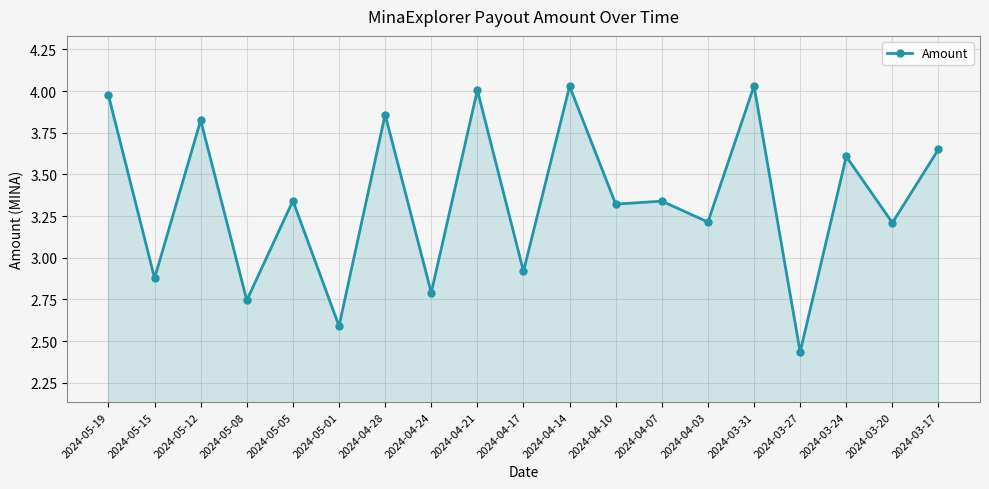

How many points are lower than both their immediate neighbors (excluding endpoints)?

9